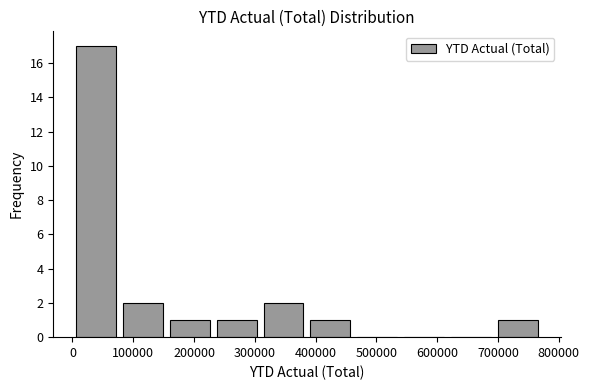

Reading left to right, list every bar in this chart as the range it spans on the x-axis followed by its height. Neither the bar edges nor the heights are printed on the chart, so give them approximately, as read against the axes.

0 to 80000: 17
80000 to 150000: 2
150000 to 230000: 1
230000 to 310000: 1
310000 to 390000: 2
390000 to 460000: 1
460000 to 540000: 0
540000 to 620000: 0
620000 to 690000: 0
690000 to 770000: 1